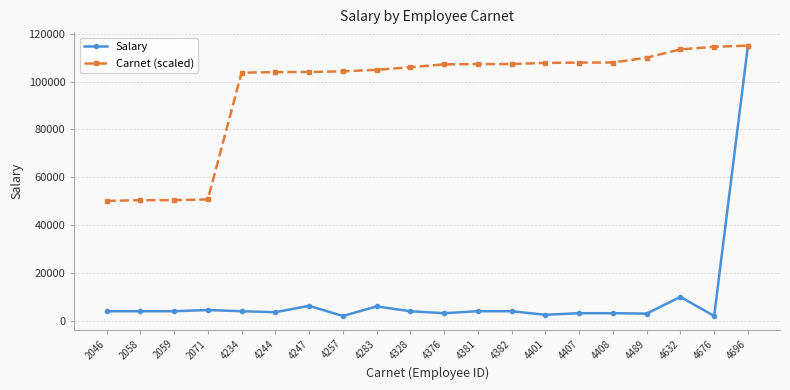

At how many categories does at least one series exceed 46675?

20